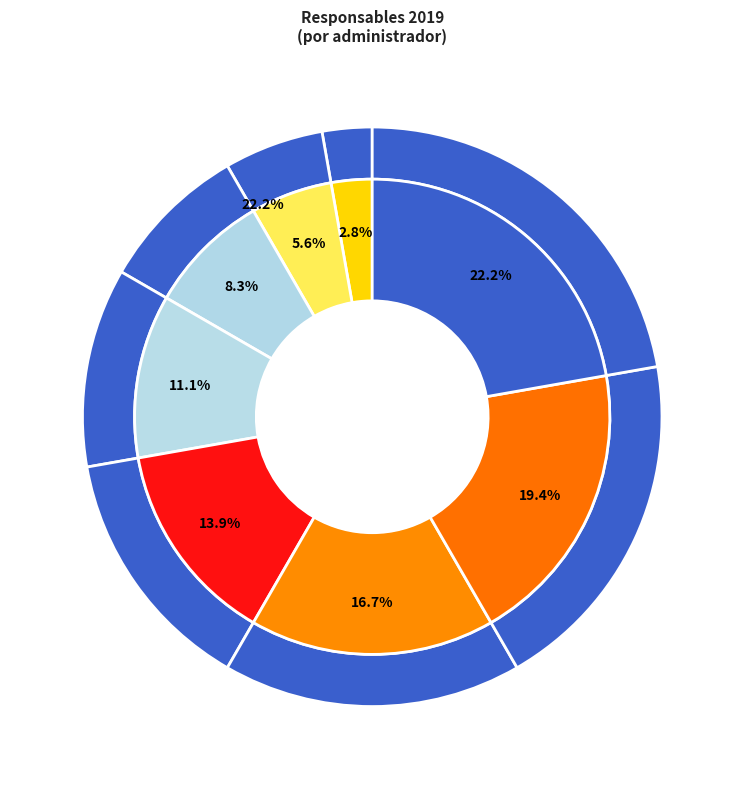

What is the largest slice in the pie chart?

Responsable 8